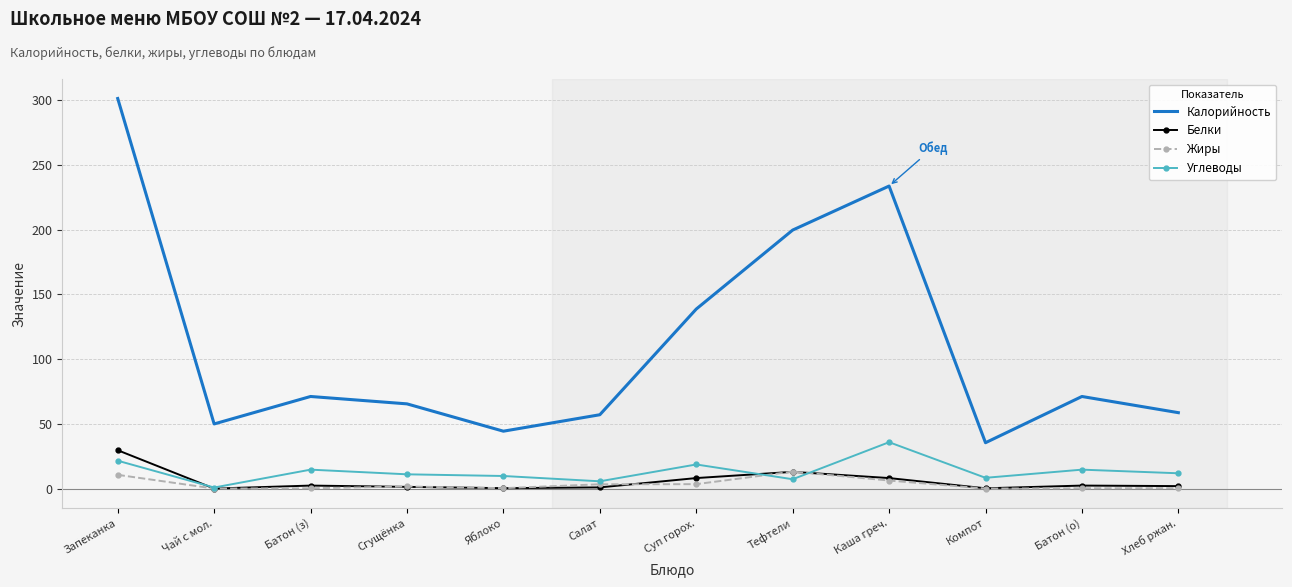

Is it true that Калорийность equals 50.0 at Чай с мол.?

True